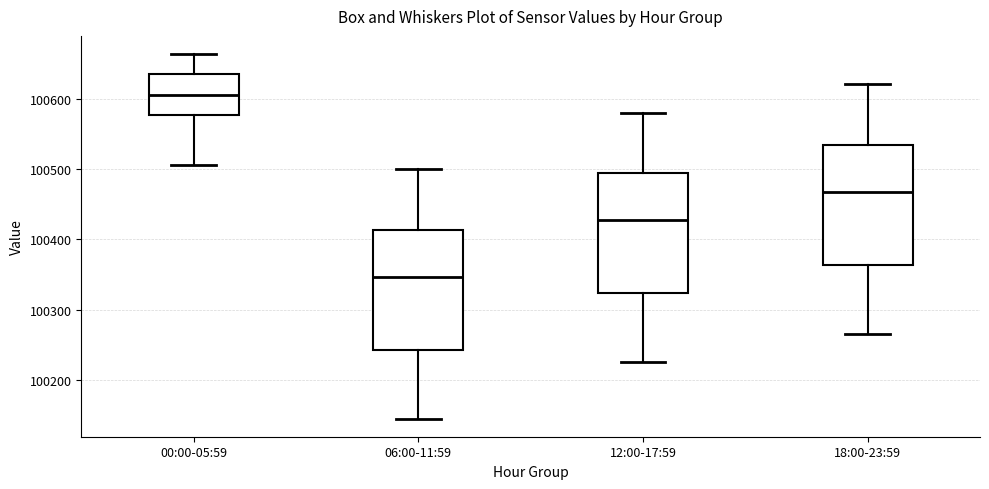

Which box's median line is the highest?

00:00-05:59